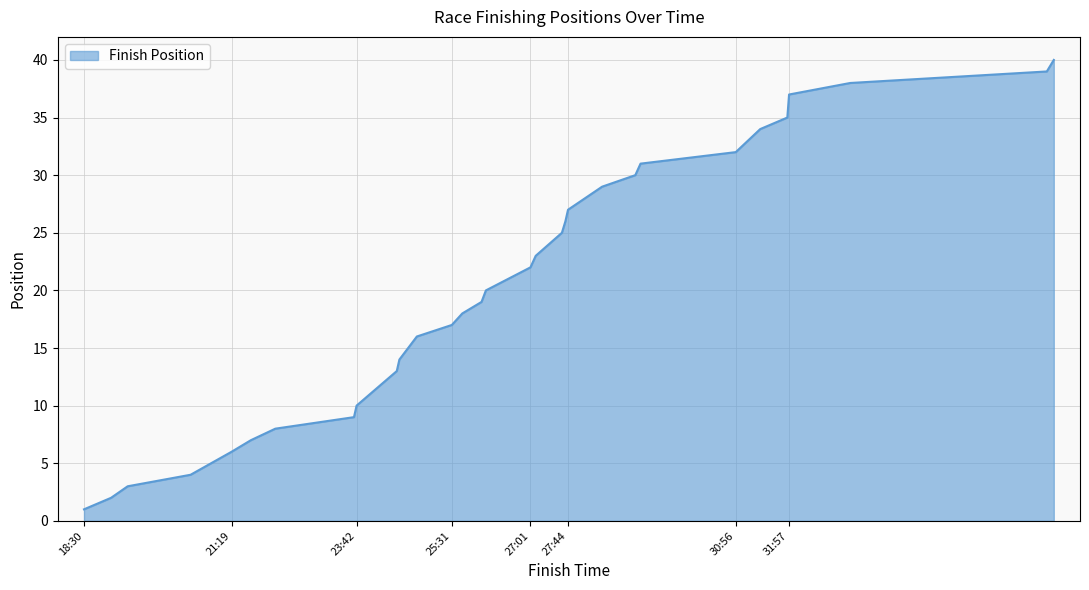

What is the maximum value shown in the chart?

40